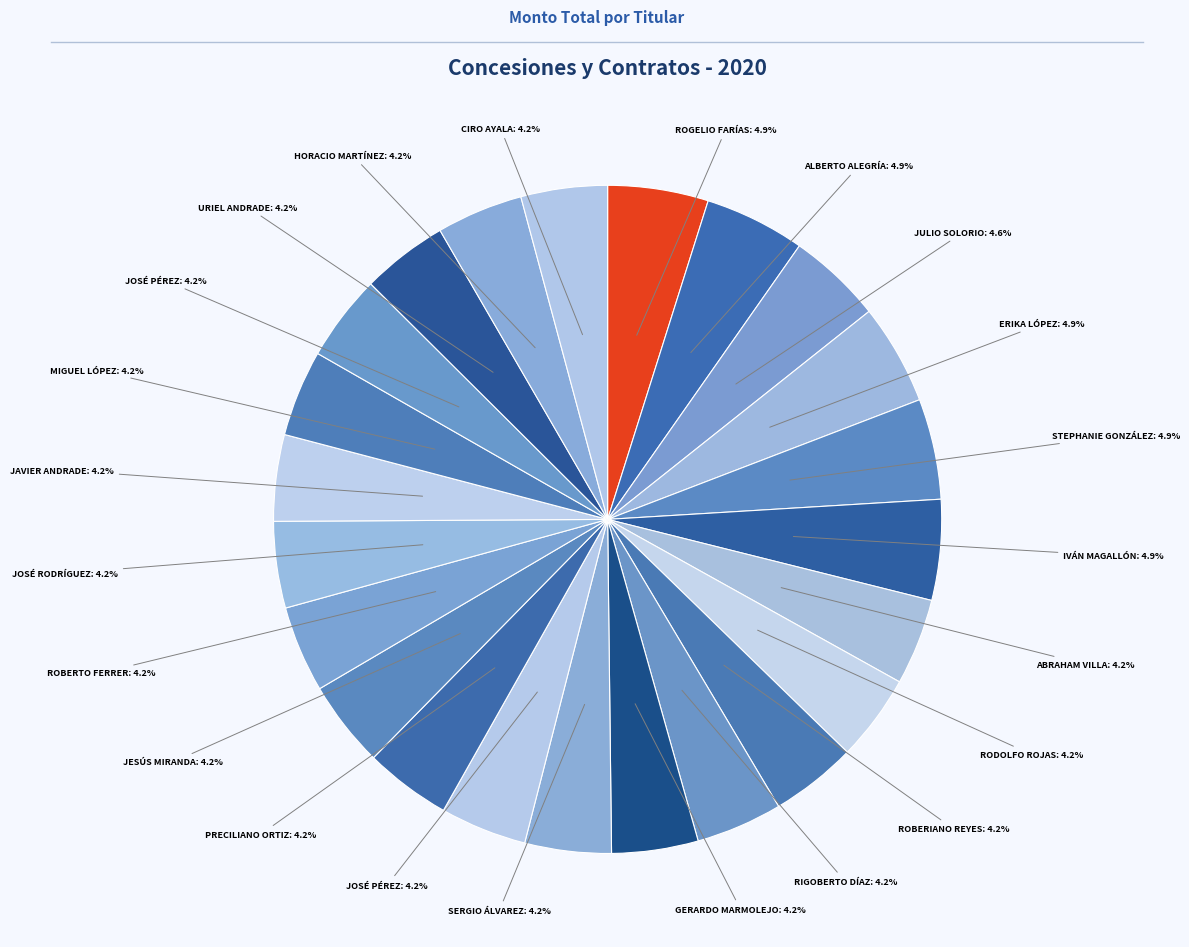

How many slices are in this pie chart?

23